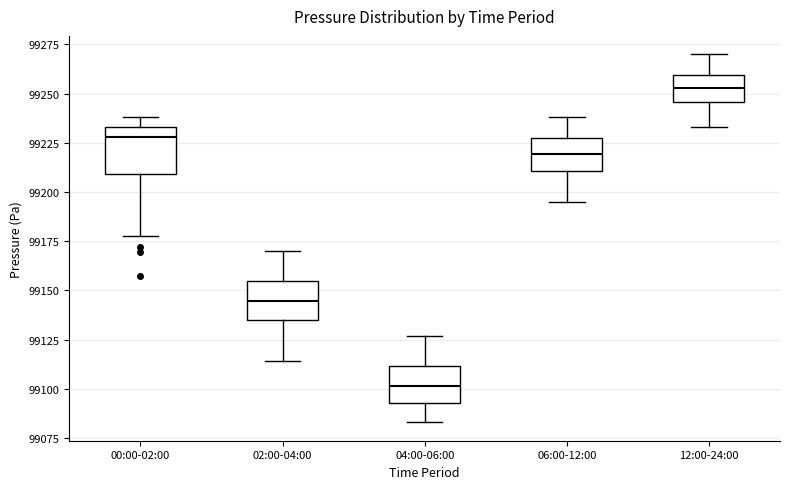

Reading left to right, read every box against the y-axis: the position of its median line, the range the box covers, and the ends of its whiskers. The values are not printed on the chart, so give them approximately, as read against the axis.

00:00-02:00: median 99230, box 99210 to 99235, whiskers 99180 to 99240
02:00-04:00: median 99145, box 99135 to 99155, whiskers 99115 to 99170
04:00-06:00: median 99100, box 99095 to 99110, whiskers 99085 to 99125
06:00-12:00: median 99220, box 99210 to 99225, whiskers 99195 to 99240
12:00-24:00: median 99255, box 99245 to 99260, whiskers 99235 to 99270